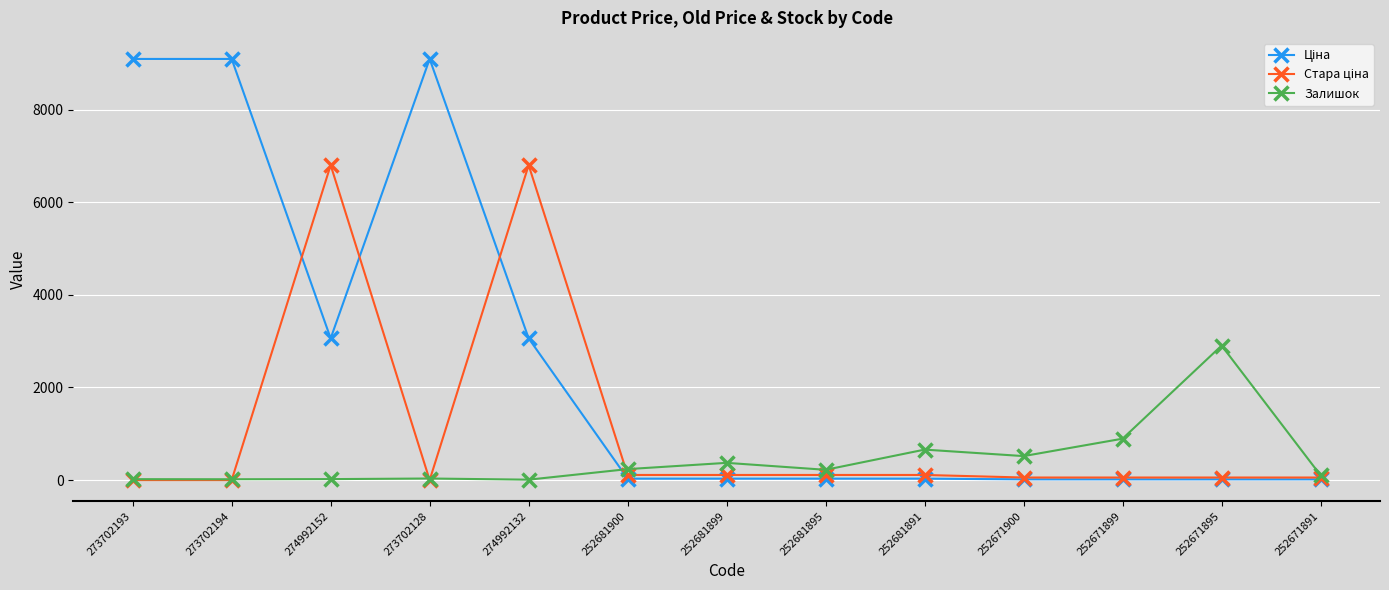

What is the total value across all series at 252681891?

799.5